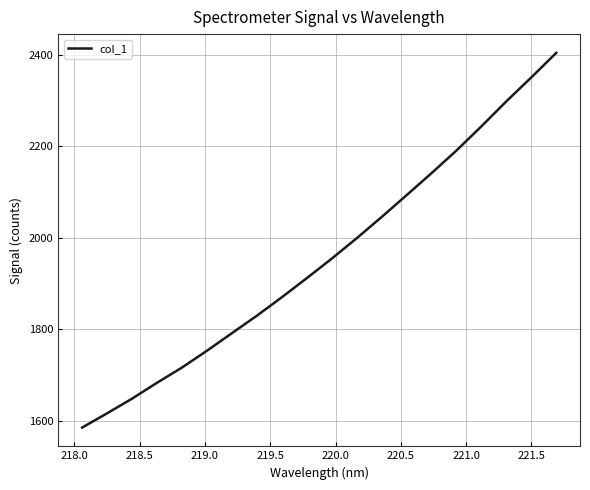

What is the sum of all values?

39129.6